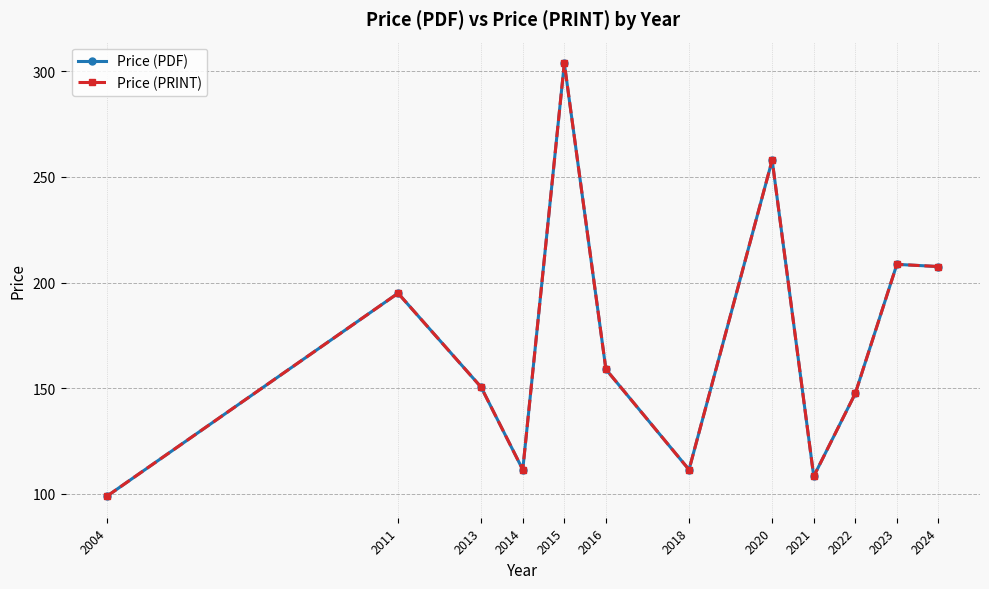

At 2020, list the series in order from smallest to largest.

Price (PDF), Price (PRINT)